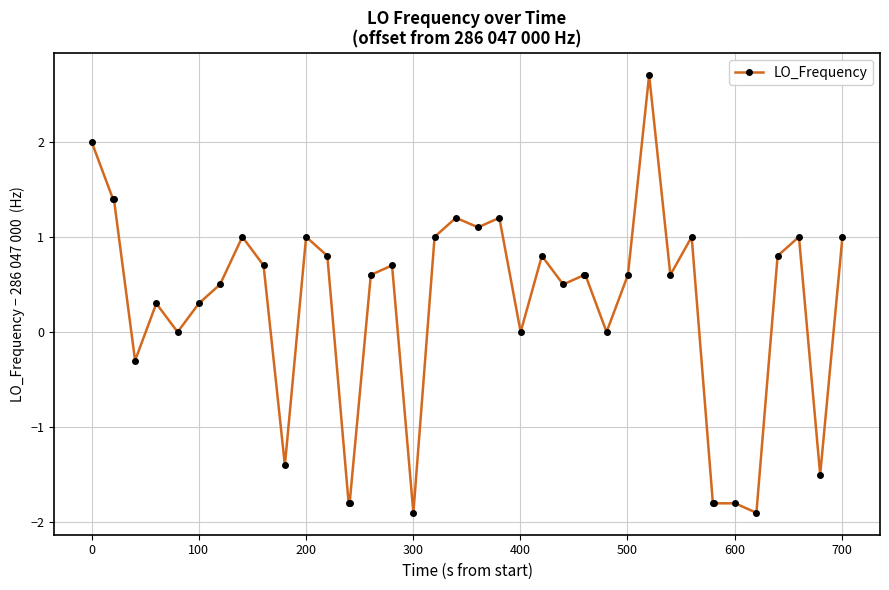

What is the sum of all values?

9.4